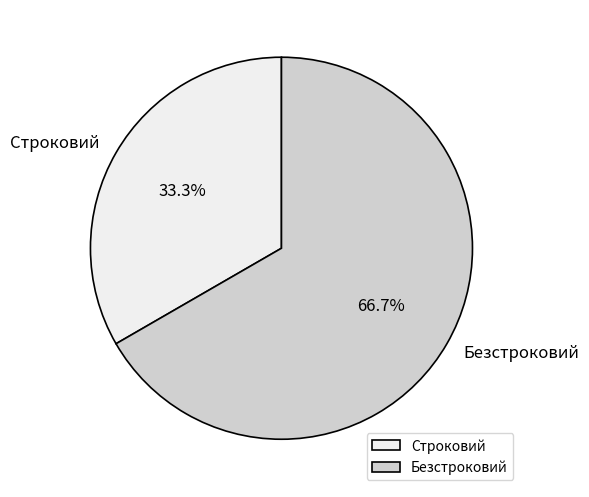

How many segments does this pie chart have?

2